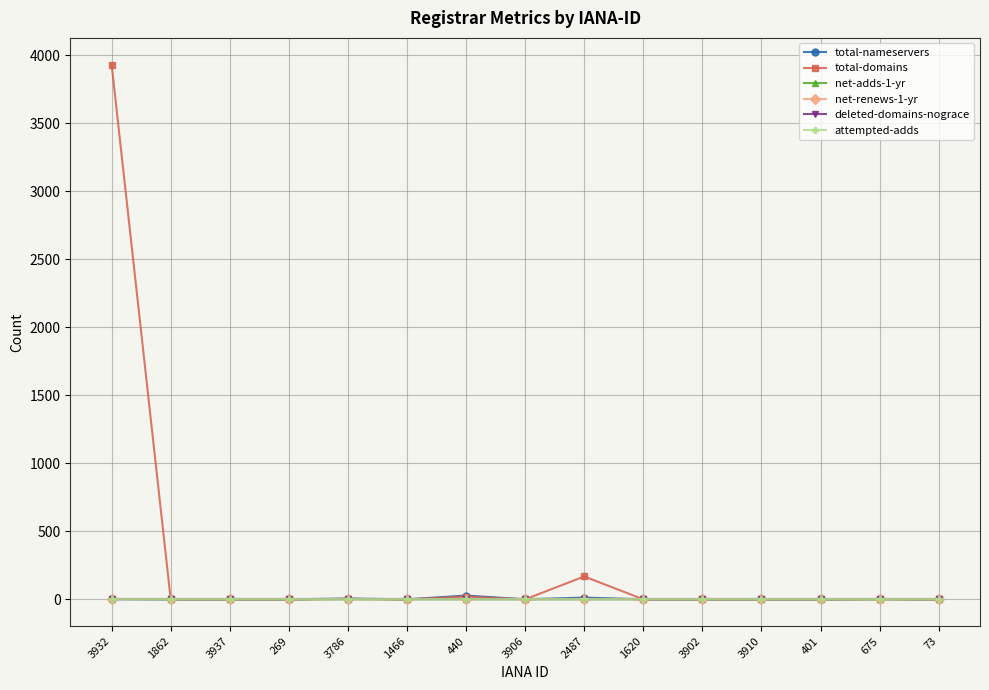

At which category is the sum across all series the highest?

3932